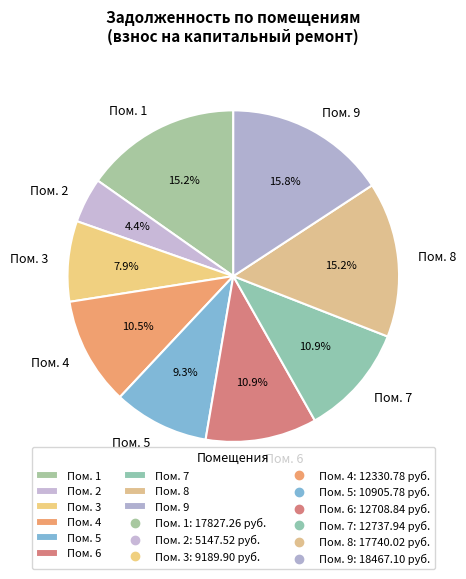

Is there a majority slice in this chart?

No